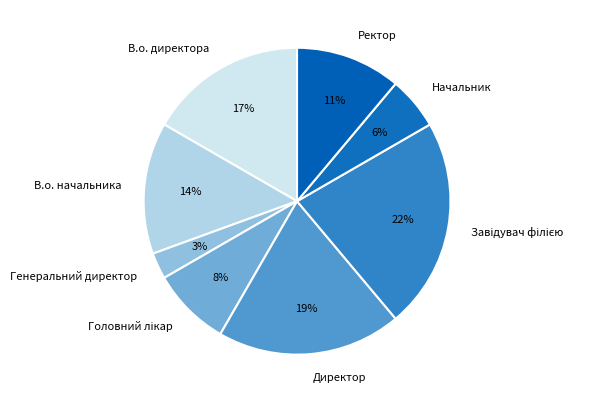

What percentage is the Директор slice, to the nearest percent?

19%